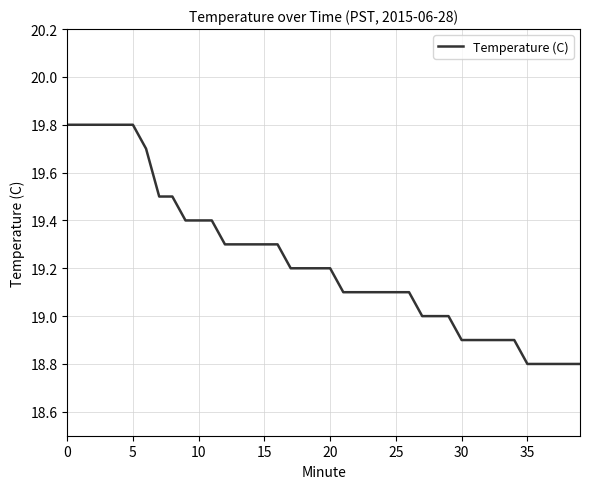

What is the difference between the maximum and minimum values?

1.0